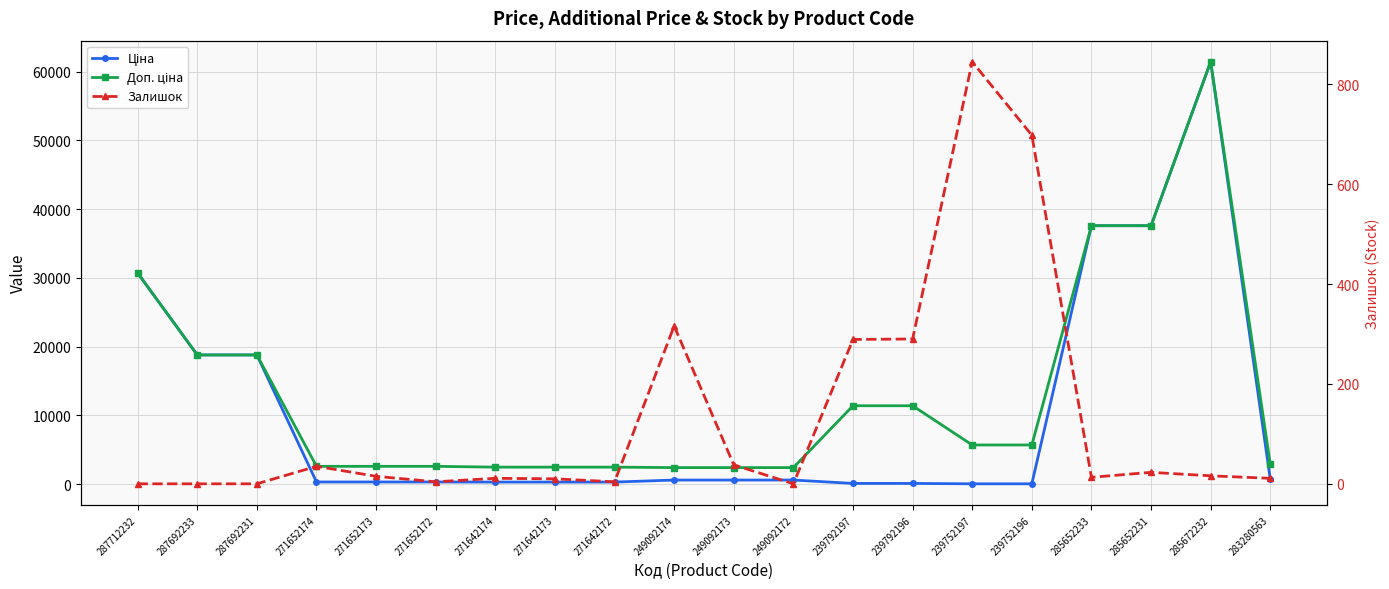

Where does the Залишок series first go above 15?

271652174